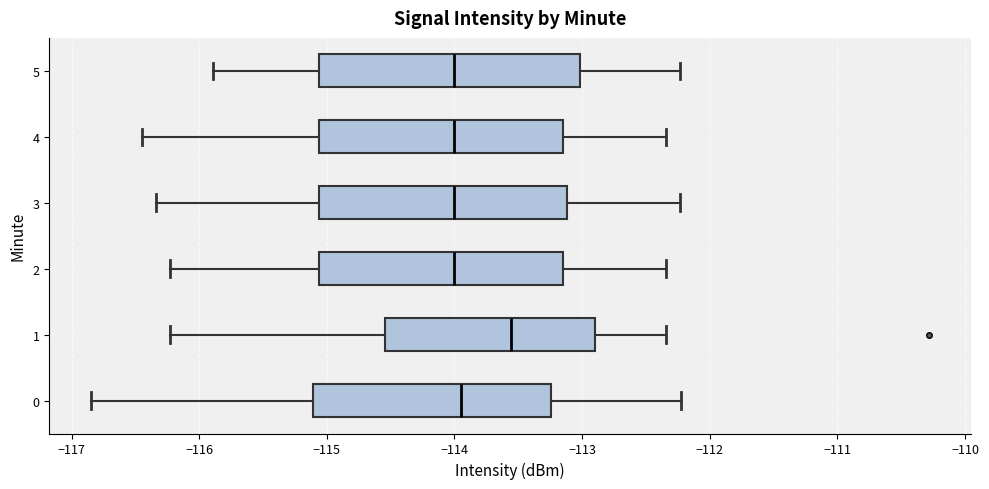

Where is the left edge of the box at y = 2 on the x-axis? The values are not printed on the chart, so give them approximately, as read against the axis.

-115.1